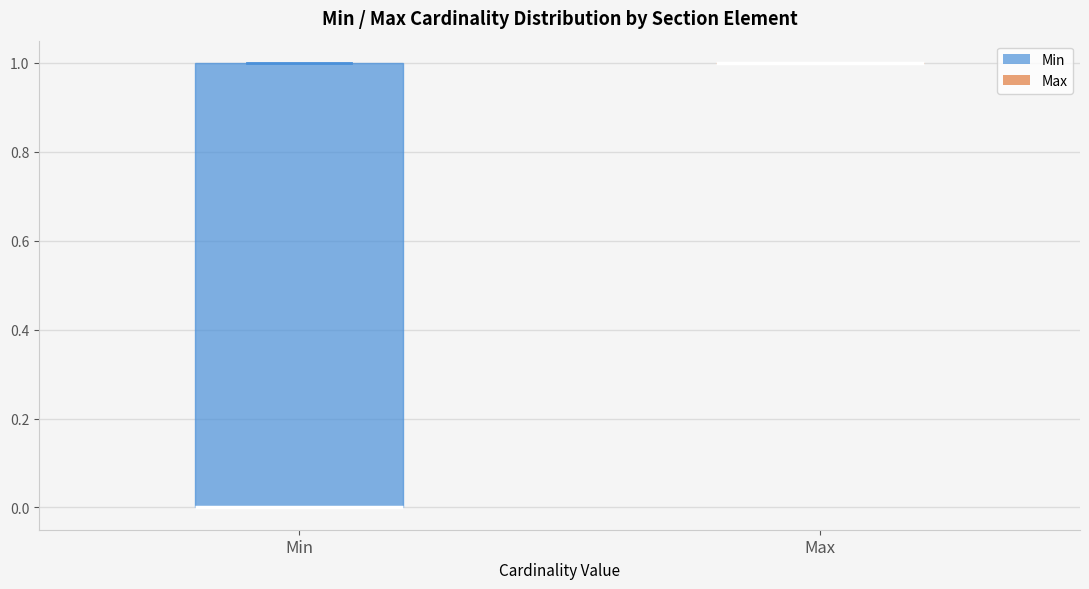

Which box is the tallest, from its lower edge to its upper edge?

Min